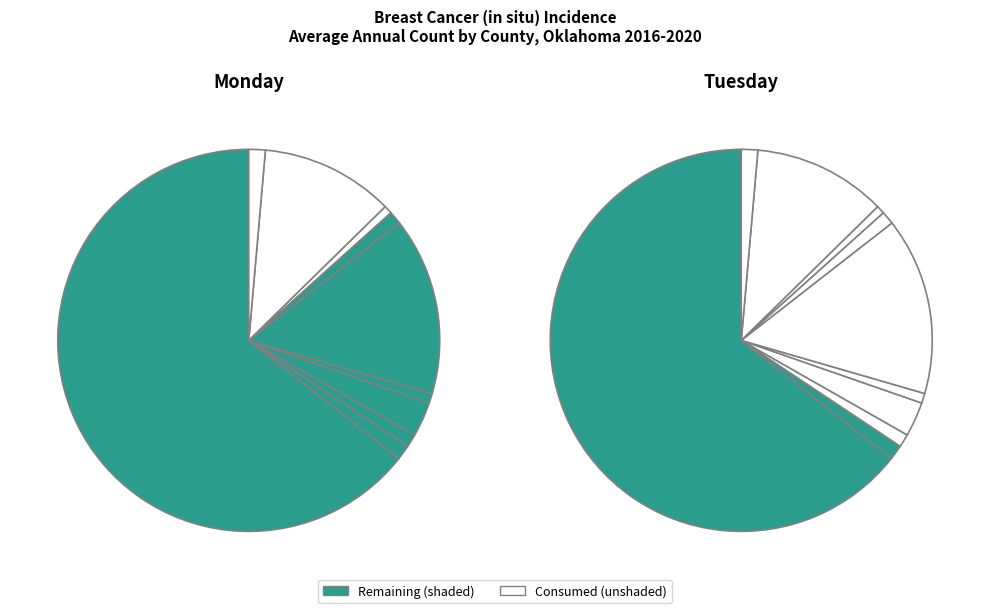

How many slices are in this pie chart?

10